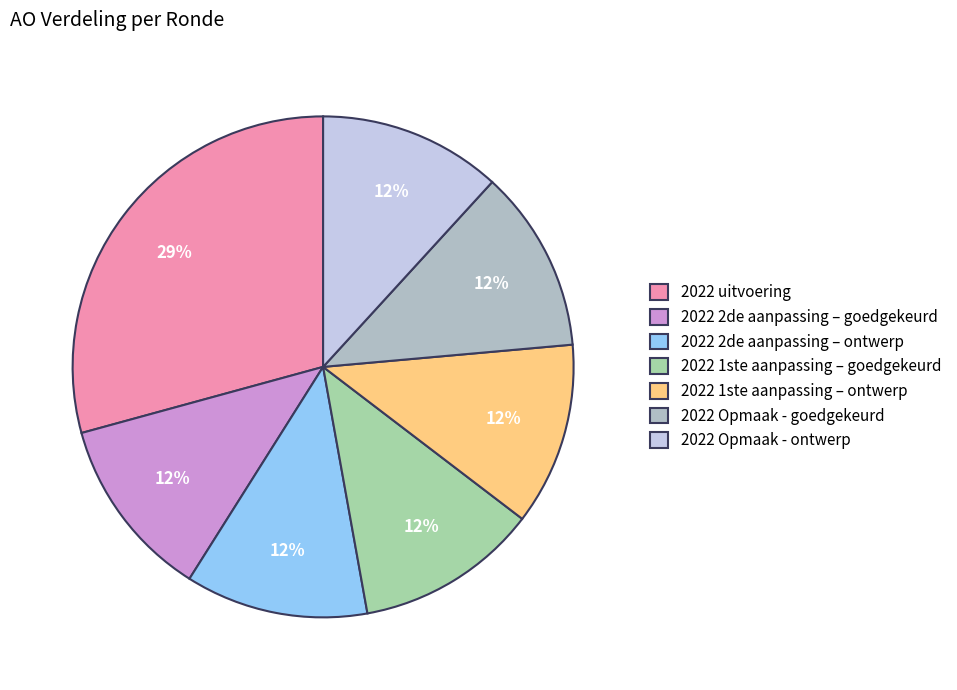

Rank the categories by value from lowest to highest.

2022 2de aanpassing – goedgekeurd, 2022 2de aanpassing – ontwerp, 2022 1ste aanpassing – goedgekeurd, 2022 1ste aanpassing – ontwerp, 2022 Opmaak - goedgekeurd, 2022 Opmaak - ontwerp, 2022 uitvoering